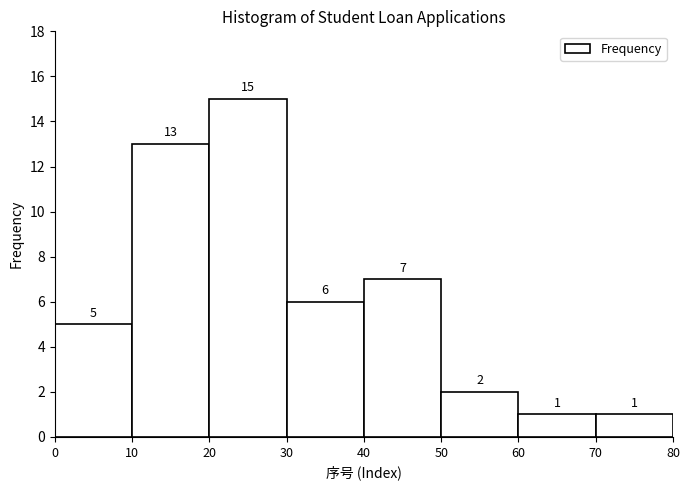

Over which range of the x-axis is the bar tallest?

20 to 30